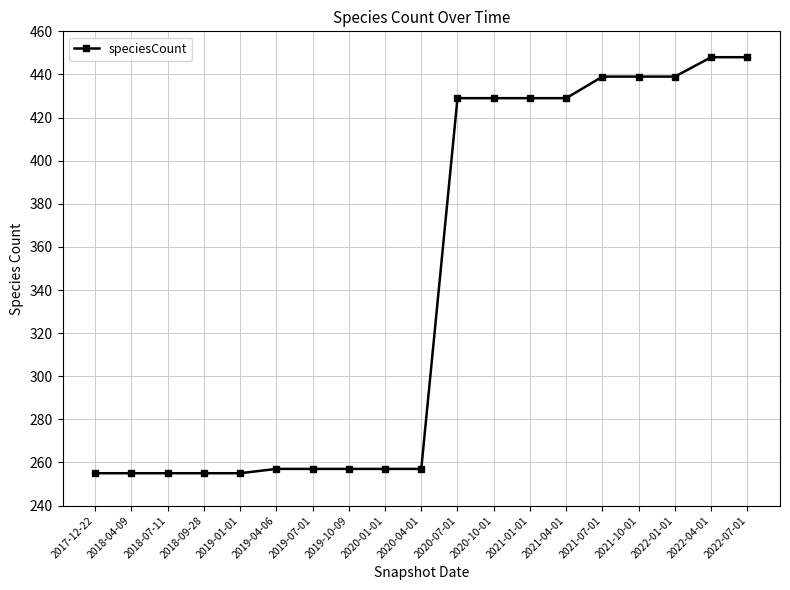

What is the label of the 17th point from the right?

2018-07-11